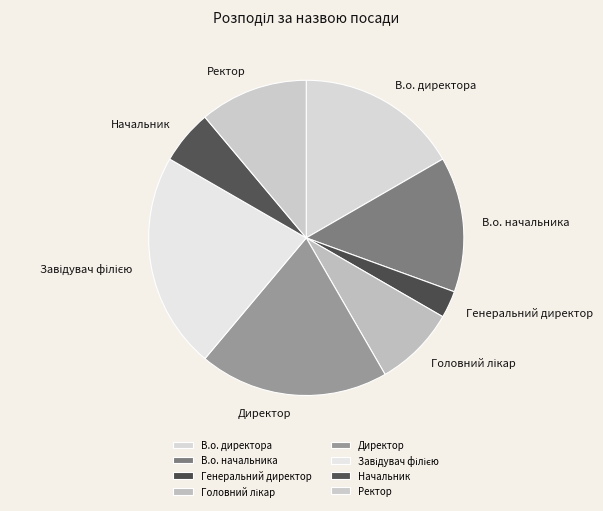

Is there any slice that represents more than half of the pie?

No